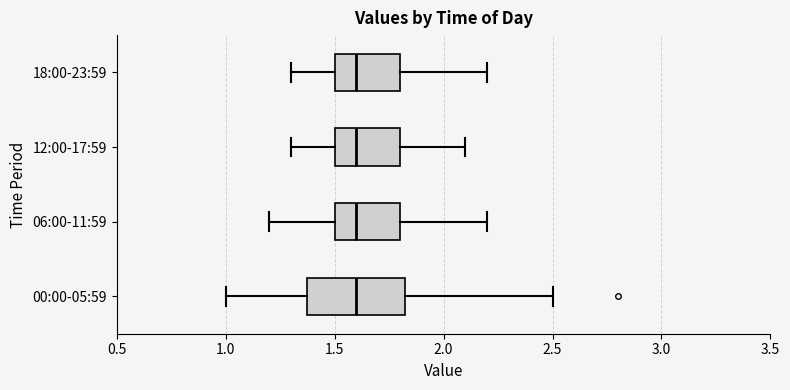

Reading bottom to top, read every box against the x-axis: the position of its median line, the range the box covers, and the ends of its whiskers. The values are not printed on the chart, so give them approximately, as read against the axis.

00:00-05:59: median 1.60, box 1.40 to 1.85, whiskers 1.00 to 2.50
06:00-11:59: median 1.60, box 1.50 to 1.80, whiskers 1.20 to 2.20
12:00-17:59: median 1.60, box 1.50 to 1.80, whiskers 1.30 to 2.10
18:00-23:59: median 1.60, box 1.50 to 1.80, whiskers 1.30 to 2.20